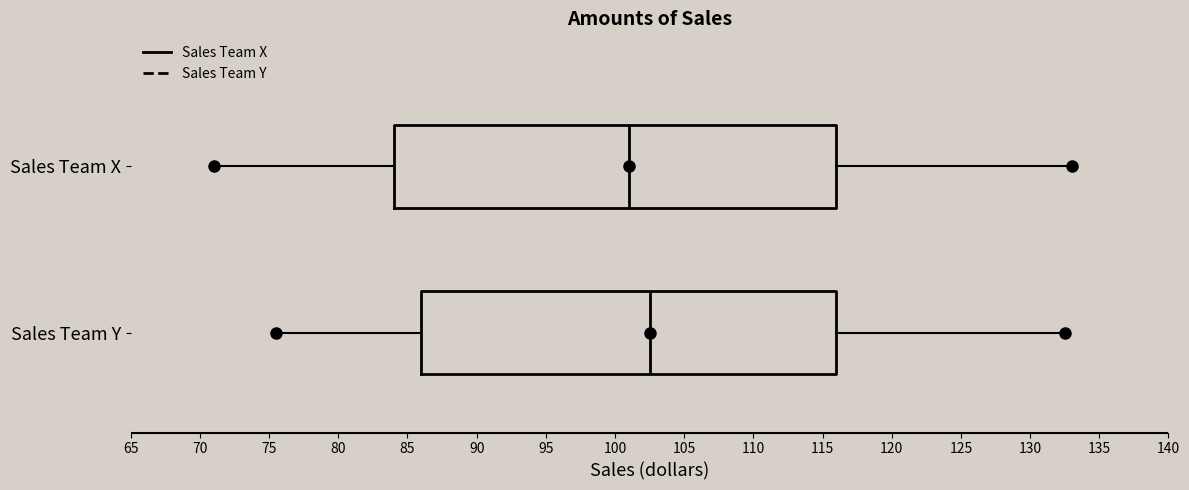

Reading bottom to top, read every box against the x-axis: the position of its median line, the range the box covers, and the ends of its whiskers. The values are not printed on the chart, so give them approximately, as read against the axis.

Sales Team Y: median 102.5, box 86.0 to 116.0, whiskers 75.5 to 132.5
Sales Team X: median 101.0, box 84.0 to 116.0, whiskers 71.0 to 133.0